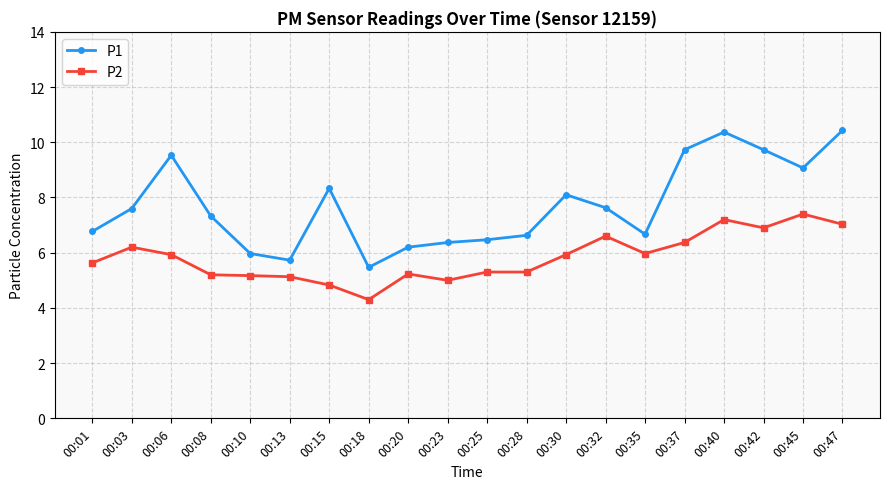

What is the sum of the P1 values at 00:45 and 00:32?

16.7